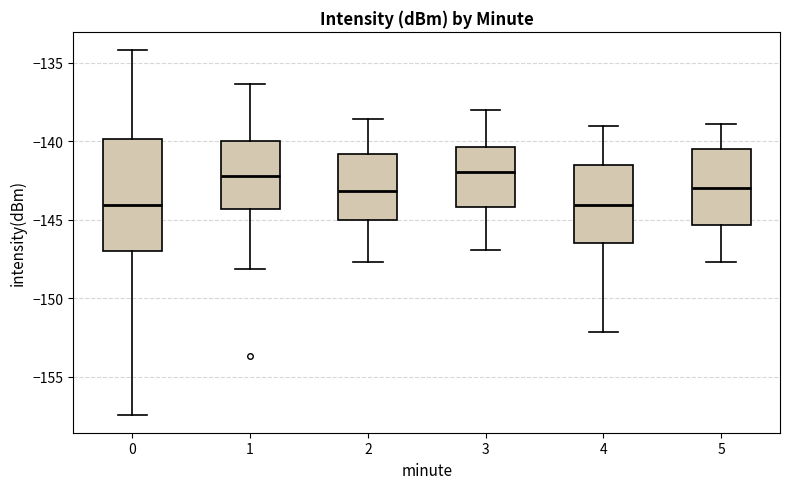

Which box is the tallest, from its lower edge to its upper edge?

0